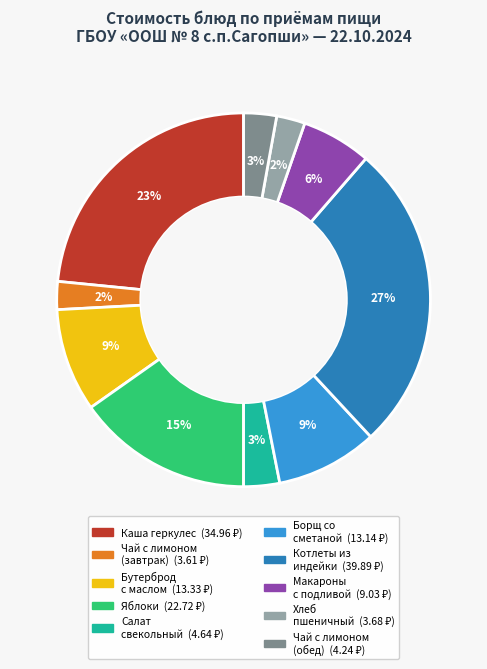

Is there a majority slice in this chart?

No